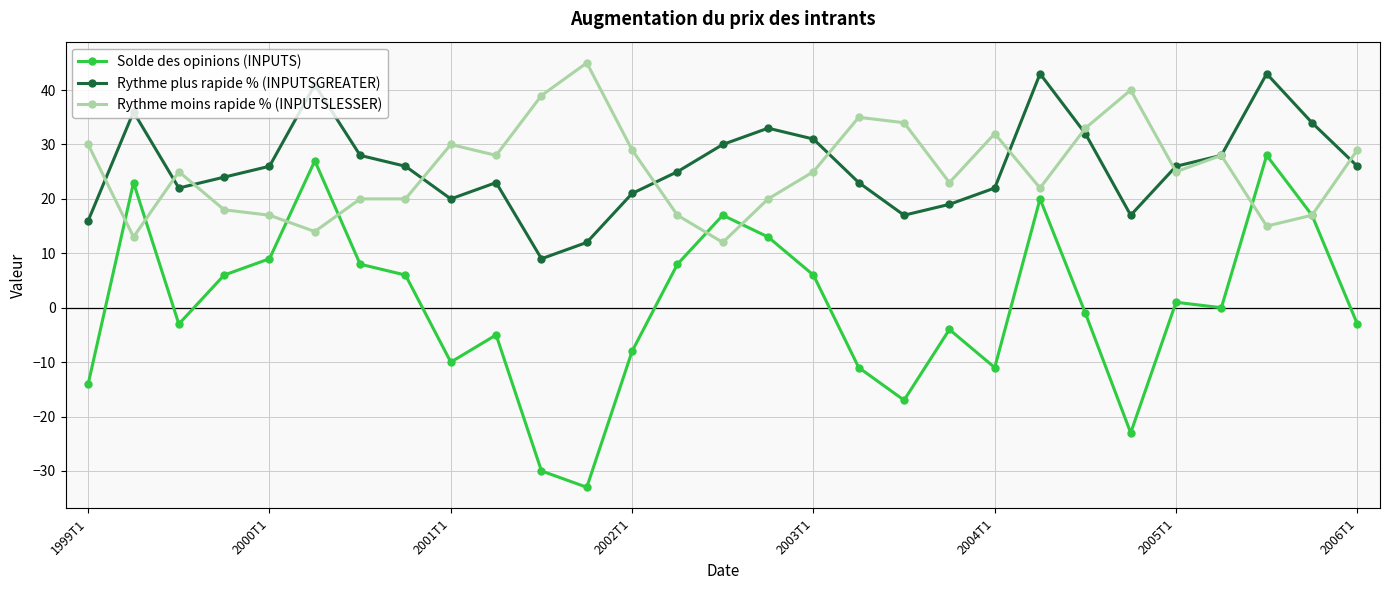

What is the value of the Solde des opinions (INPUTS) point at the 1st from the left?

-14